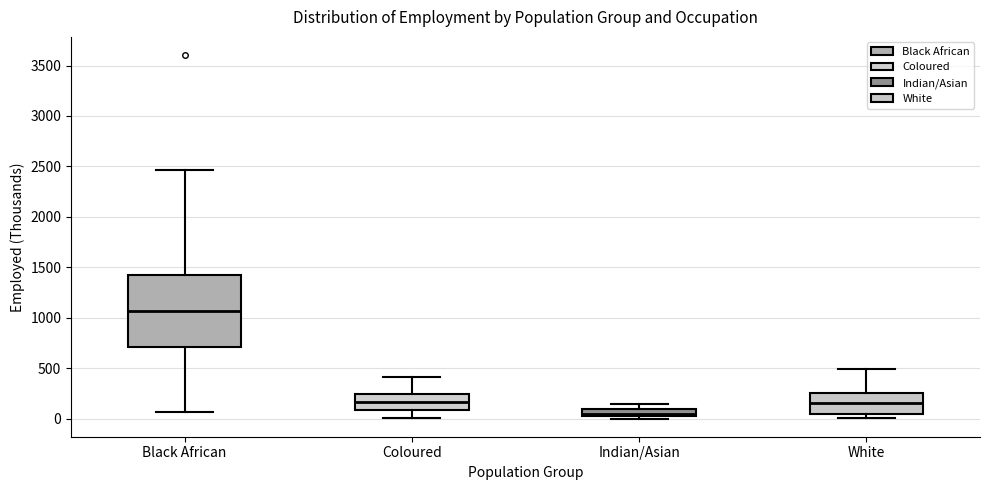

Which box's median line is the lowest?

Indian/Asian